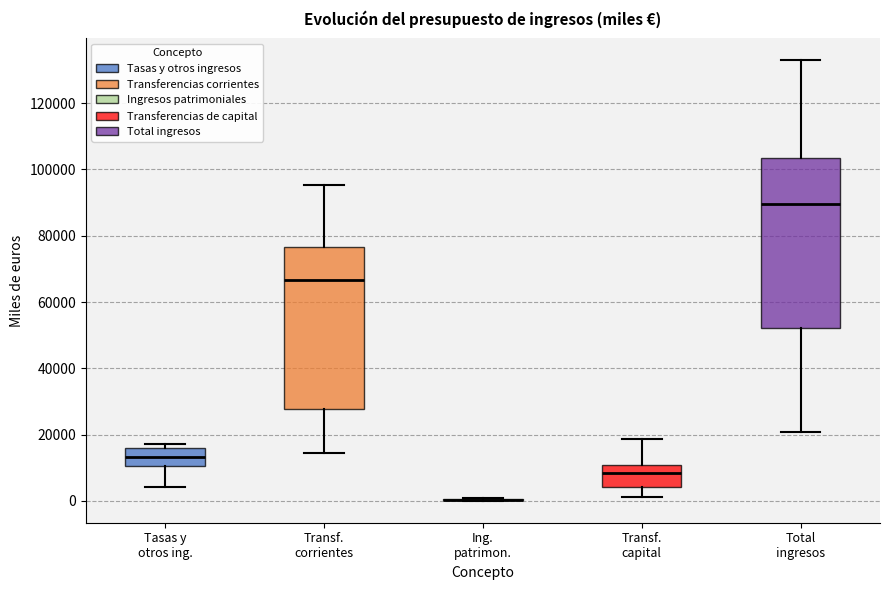

Reading left to right, read every box against the y-axis: the position of its median line, the range the box covers, and the ends of its whiskers. The values are not printed on the chart, so give them approximately, as read against the axis.

Tasas y otros ing.: median 14000, box 10000 to 16000, whiskers 4000 to 18000
Transf. corrientes: median 66000, box 28000 to 76000, whiskers 14000 to 96000
Ing. patrimon.: box collapsed to a line at 0, whiskers 0 to 0
Transf. capital: median 8000, box 4000 to 10000, whiskers 2000 to 18000
Total ingresos: median 90000, box 52000 to 104000, whiskers 20000 to 132000